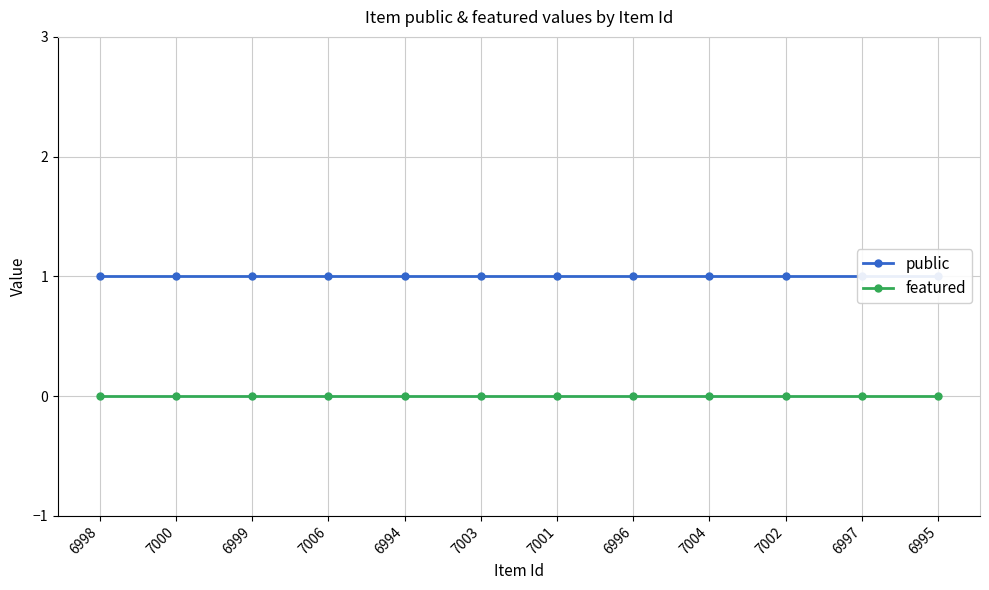

Reading left to right, list all the values displayed in this chart.

public: 1	1	1	1	1	1	1	1	1	1	1	1
featured: 0	0	0	0	0	0	0	0	0	0	0	0